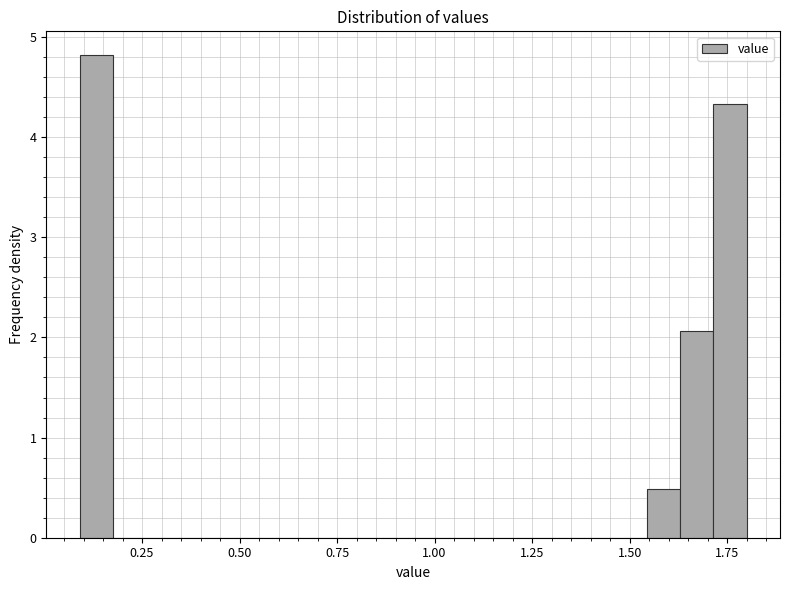

Around what value on the x-axis is the tallest bar? Give the approximate position of its centre, as read against the axis.

0.15